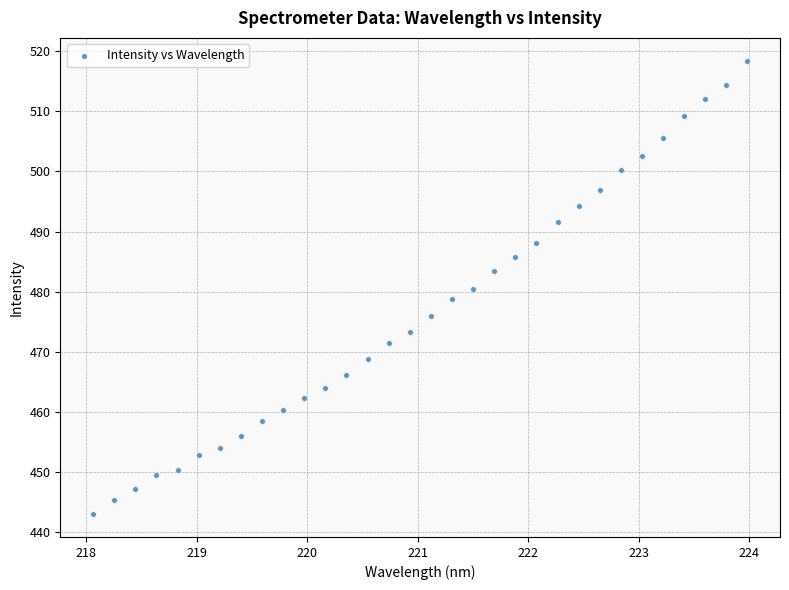

What is the range of X values (max minus min)?

5.9